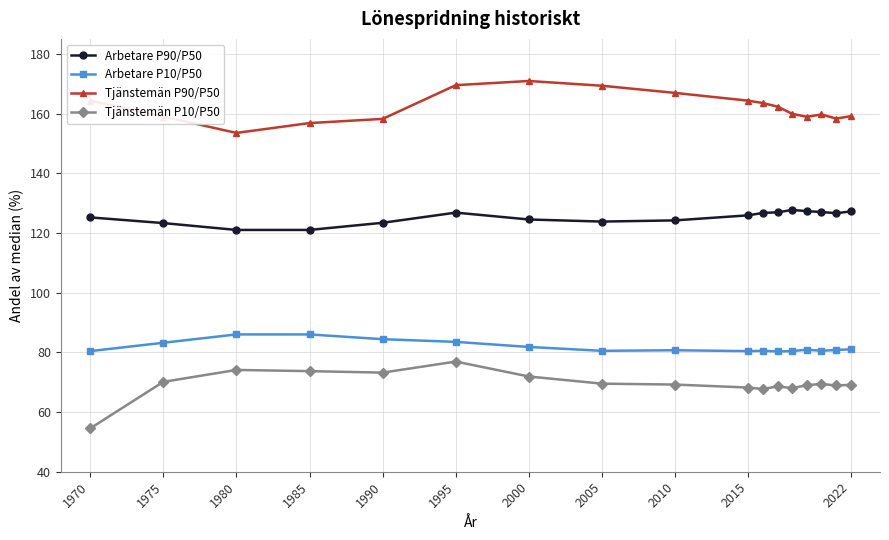

What is the difference between the second highest and second lowest values in the Tjänstemän P10/P50 series?

6.4